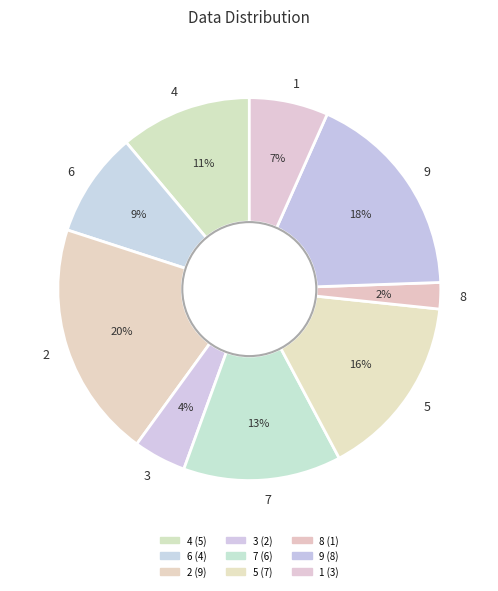

Is 8 the majority of the pie?

No